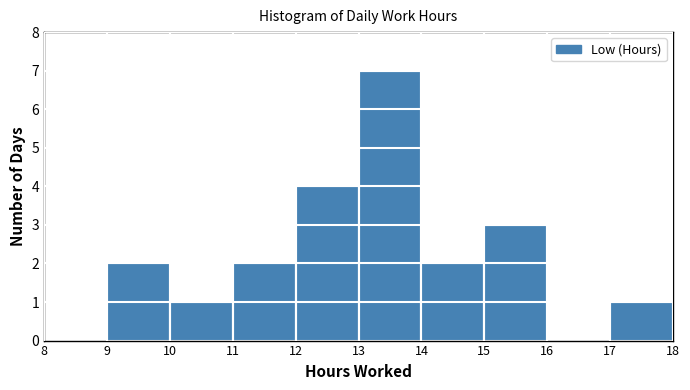

Reading left to right, list every bar in this chart as the range it spans on the x-axis followed by its height. The values are not printed on the chart, so give them approximately, as read against the axis.

8 to 9: 0
9 to 10: 2
10 to 11: 1
11 to 12: 2
12 to 13: 4
13 to 14: 7
14 to 15: 2
15 to 16: 3
16 to 17: 0
17 to 18: 1